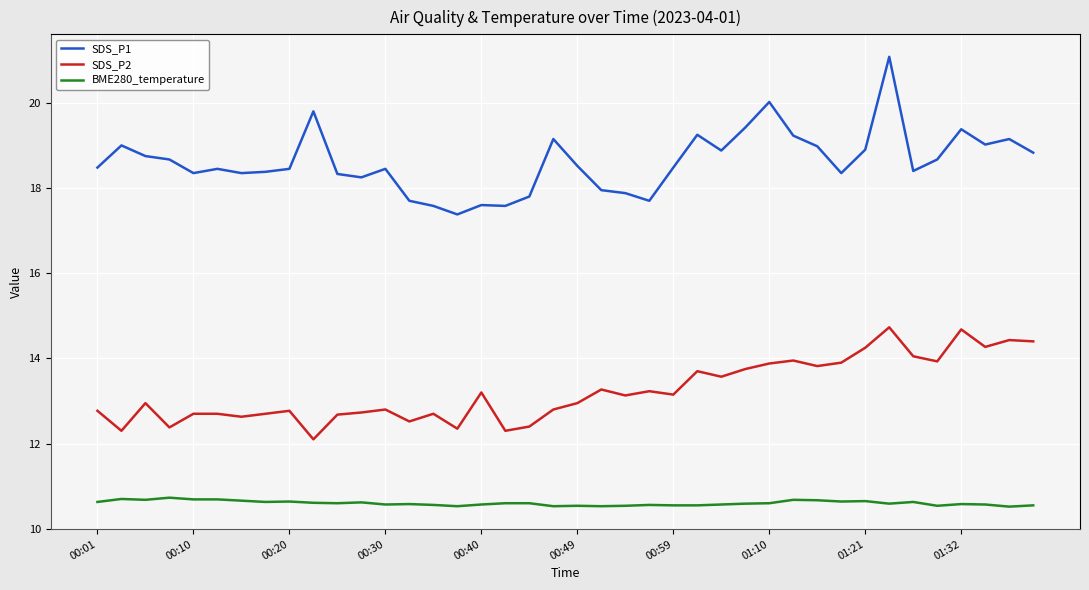

At how many categories does at least one series exceed 17?

40